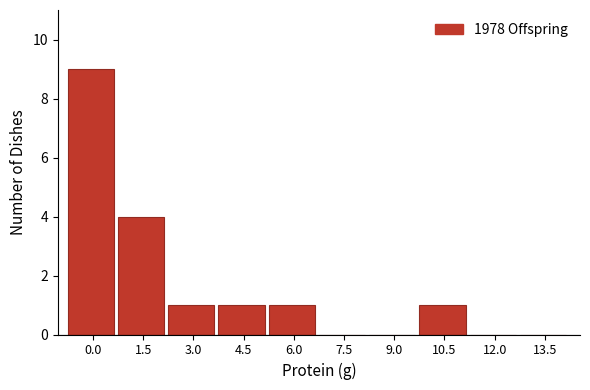

Reading left to right, list all the values displayed in this chart.

0.0=9	1.5=4	3.0=1	4.5=1	6.0=1	7.5=0	9.0=0	10.5=1	12.0=0	13.5=0